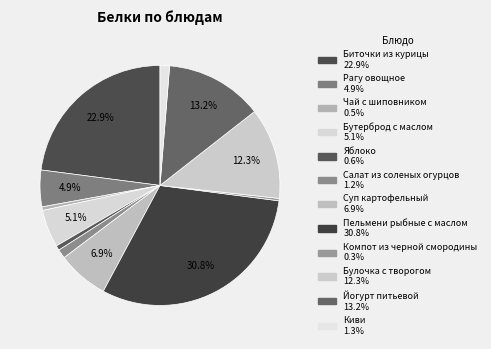

To the nearest percent, what percentage of the pie is Пельмени рыбные с маслом?

31%